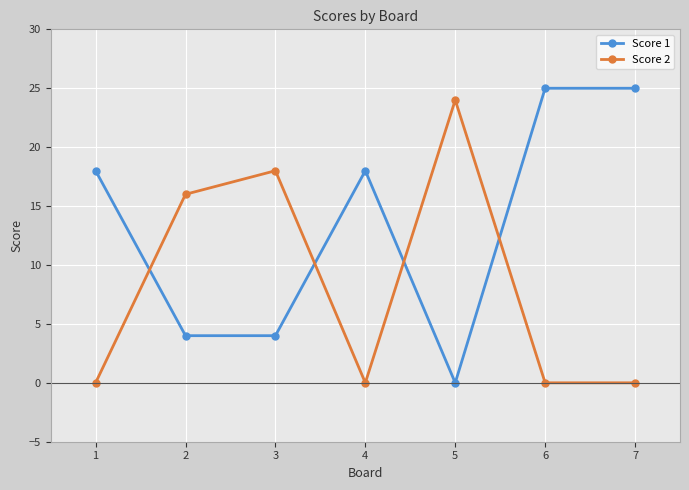

Between 4 and 6, which series saw the biggest shift?

Score 1